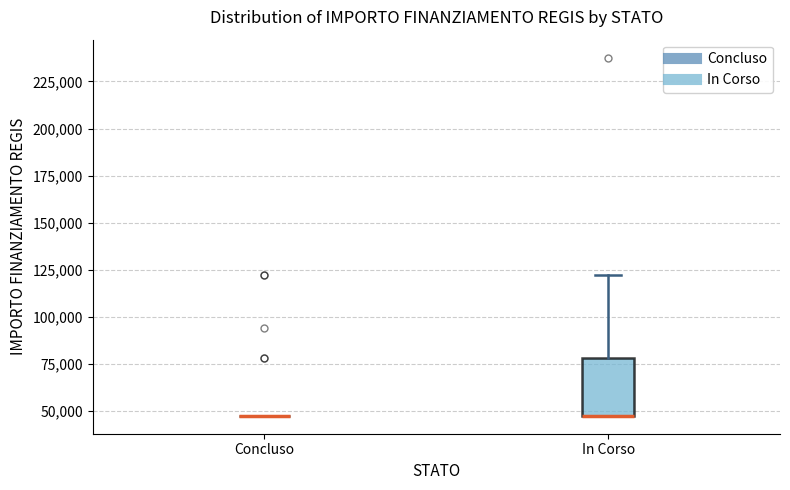

Comparing the boxes themselves (not the whiskers), which one is the tallest?

In Corso